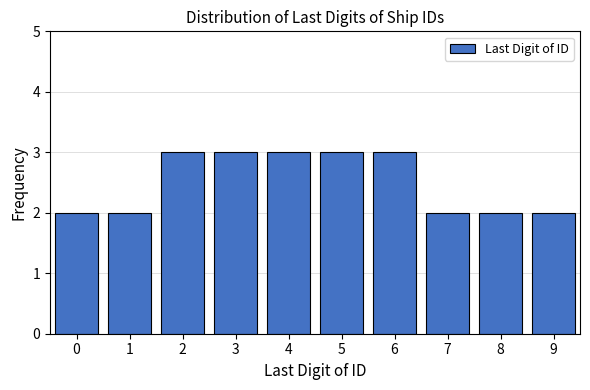

Reading right to left, what are all the values shown in this chart?

9=2	8=2	7=2	6=3	5=3	4=3	3=3	2=3	1=2	0=2